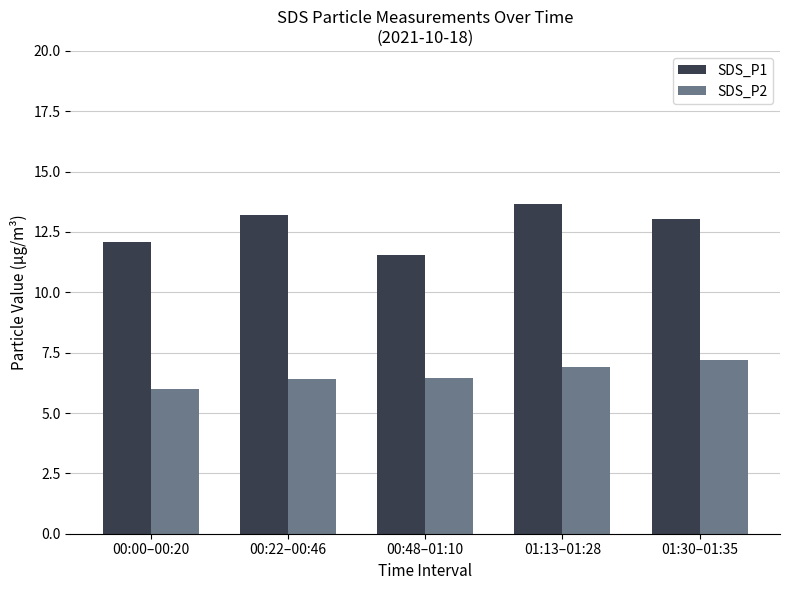

Where is SDS_P1 nearest to the value 12?

00:00–00:20